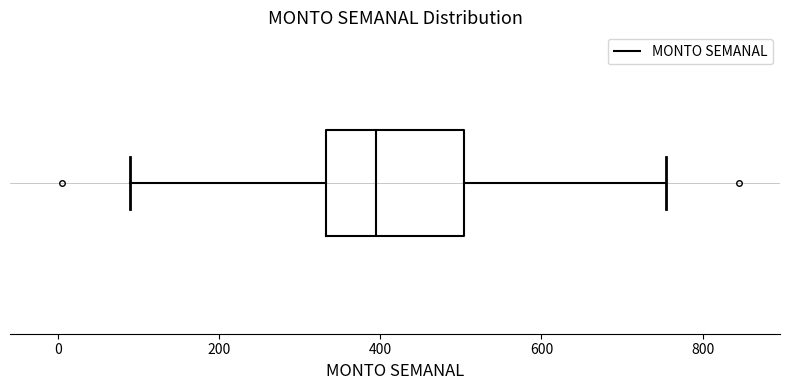

Transcribe this box plot: give where the median line is, the range the box spans, and where the two whiskers end, as read against the x-axis. The values are not printed on the chart, so give them approximately, as read against the axis.

median 400, box 340 to 500, whiskers 100 to 760